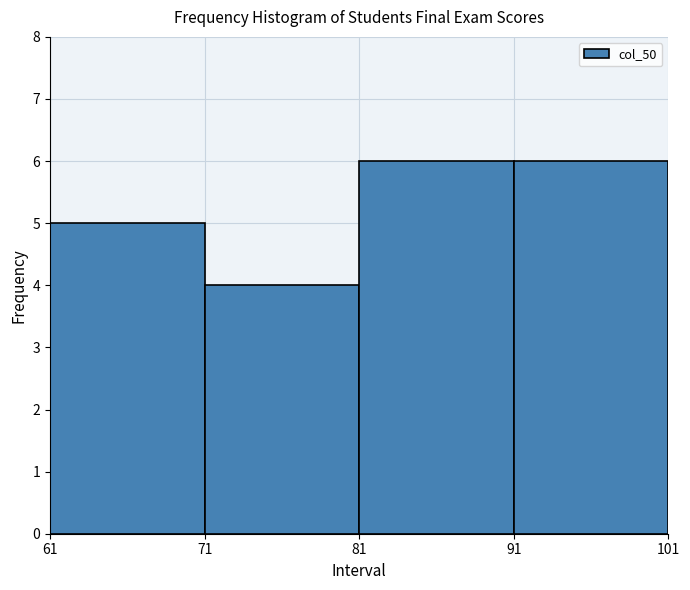

How tall is the bar that spans 81 to 91 on the x-axis? The values are not printed on the chart, so give them approximately, as read against the axis.

6